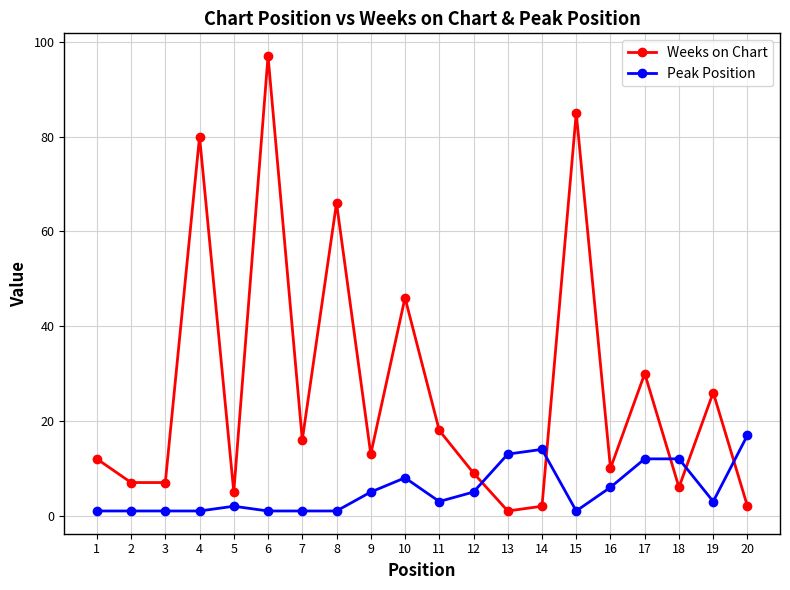

Count the number of categories in the chart.

20